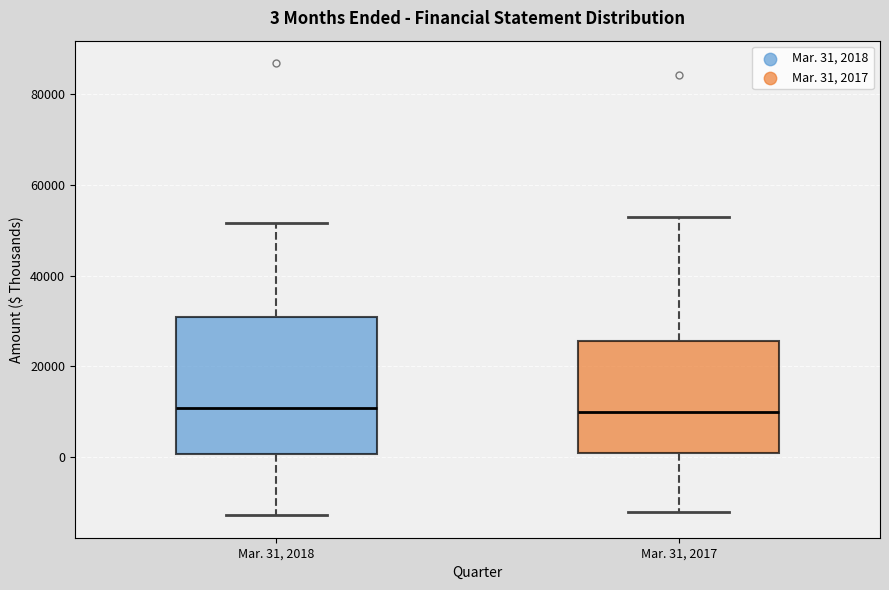

Comparing the boxes themselves (not the whiskers), which one is the tallest?

Mar. 31, 2018